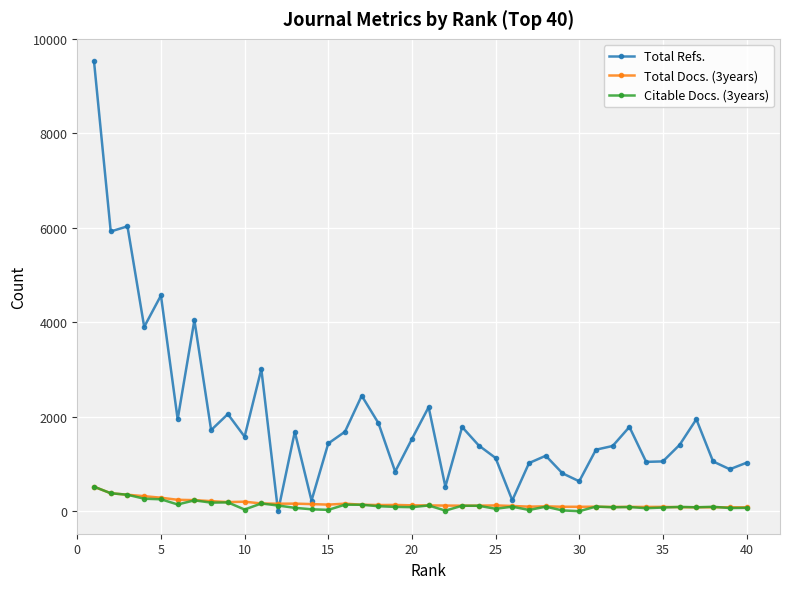

Which series ends up on top after the final intersection of Citable Docs. (3years) and Total Refs.?

Total Refs.